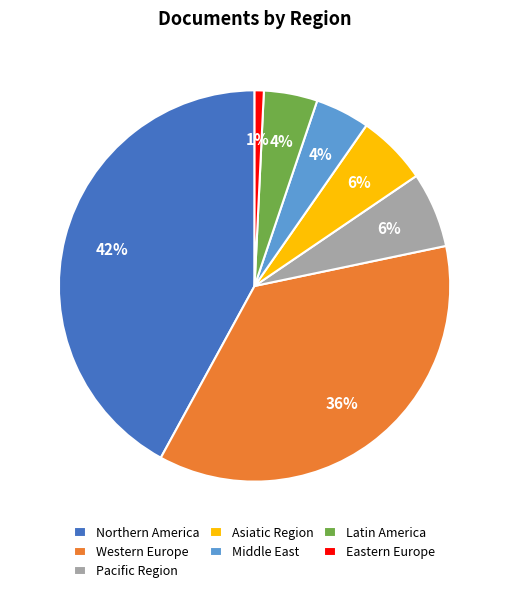

To the nearest percent, what is the average slice percentage?

14%